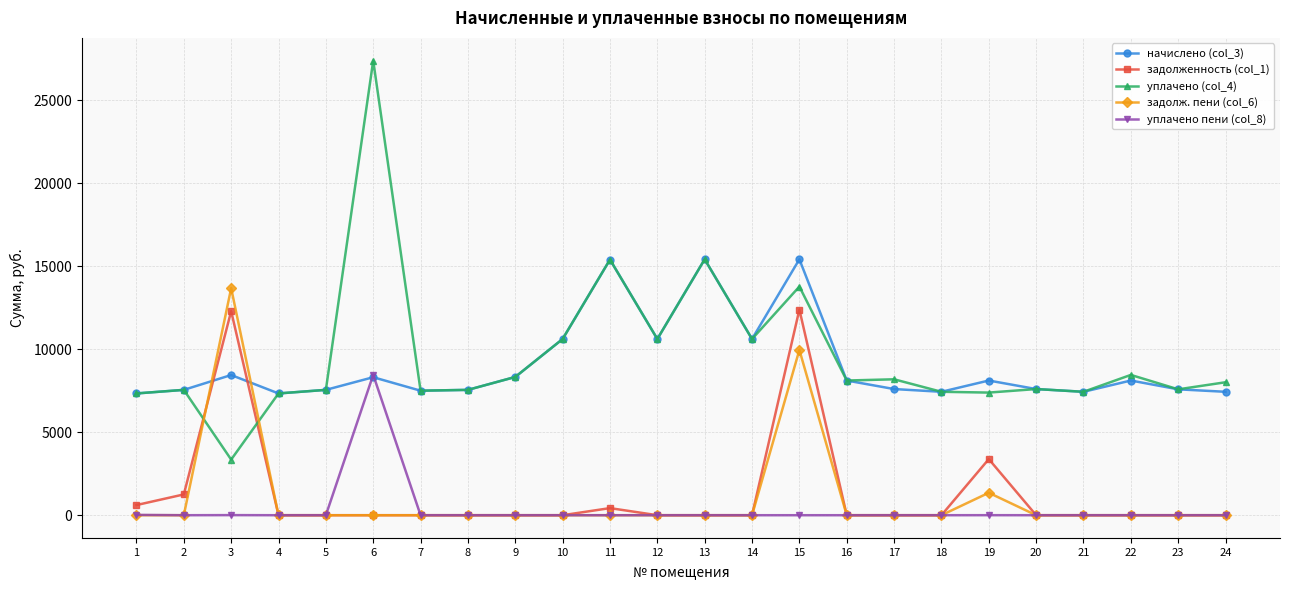

True or false: уплачено (col_4) has more than 1 interior local peaks.

True